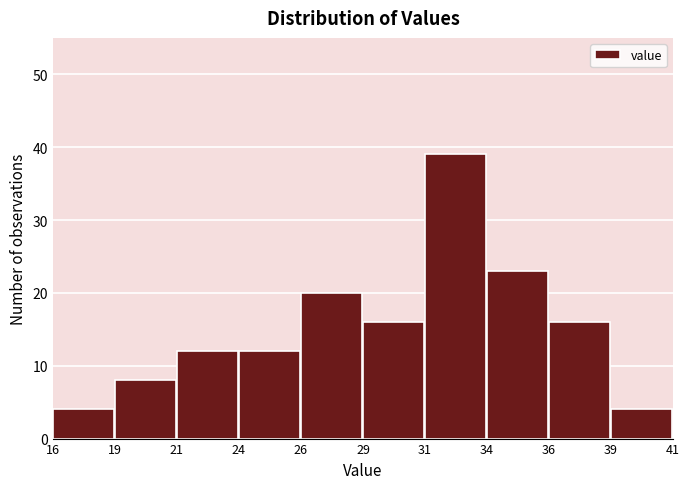

Reading right to left, what are all the values shown in this chart?

4	16	23	39	16	20	12	12	8	4